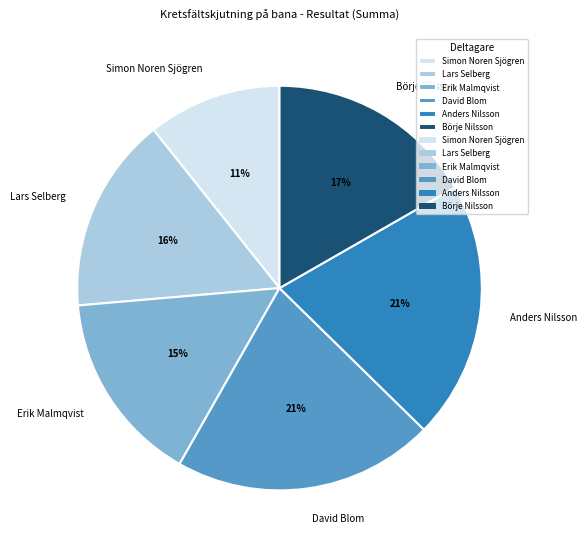

How many slices are in this pie chart?

6